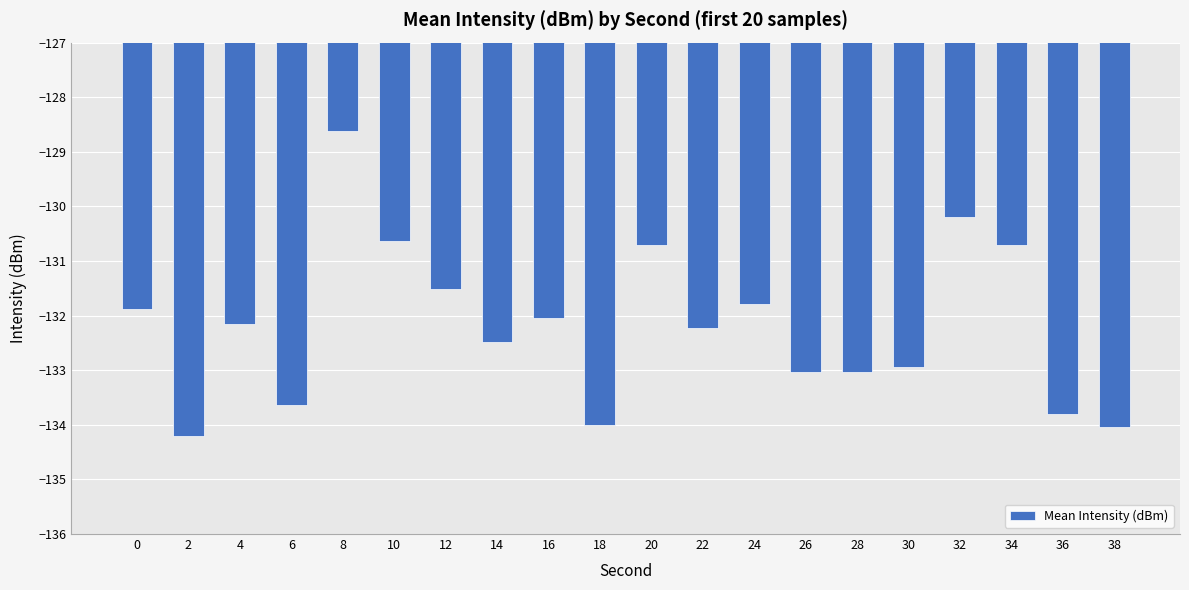

Reading left to right, transcribe all the data shown in this chart.

0=-131.9	2=-134.2	4=-132.2	6=-133.6	8=-128.6	10=-130.6	12=-131.5	14=-132.5	16=-132.0	18=-134.0	20=-130.7	22=-132.2	24=-131.8	26=-133.0	28=-133.0	30=-132.9	32=-130.2	34=-130.7	36=-133.8	38=-134.0